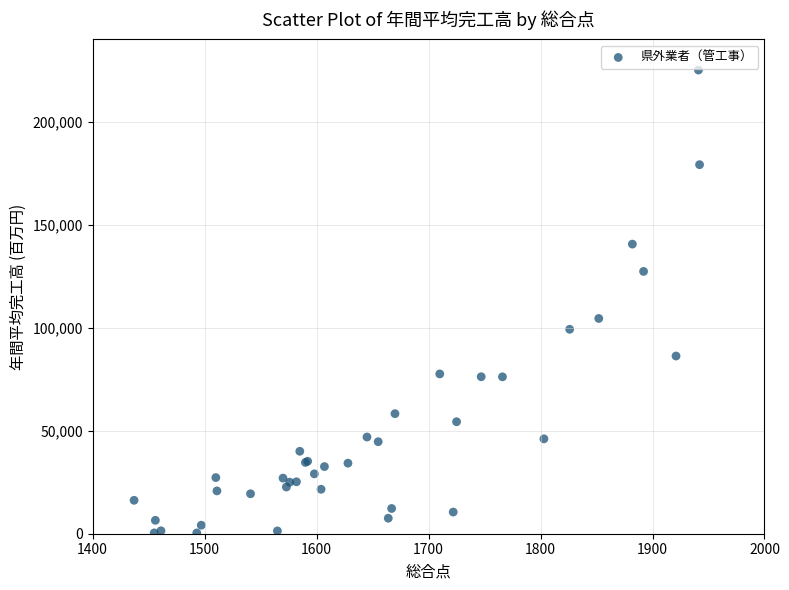

What Y value in the scatter plot is closest to 112775?

104532